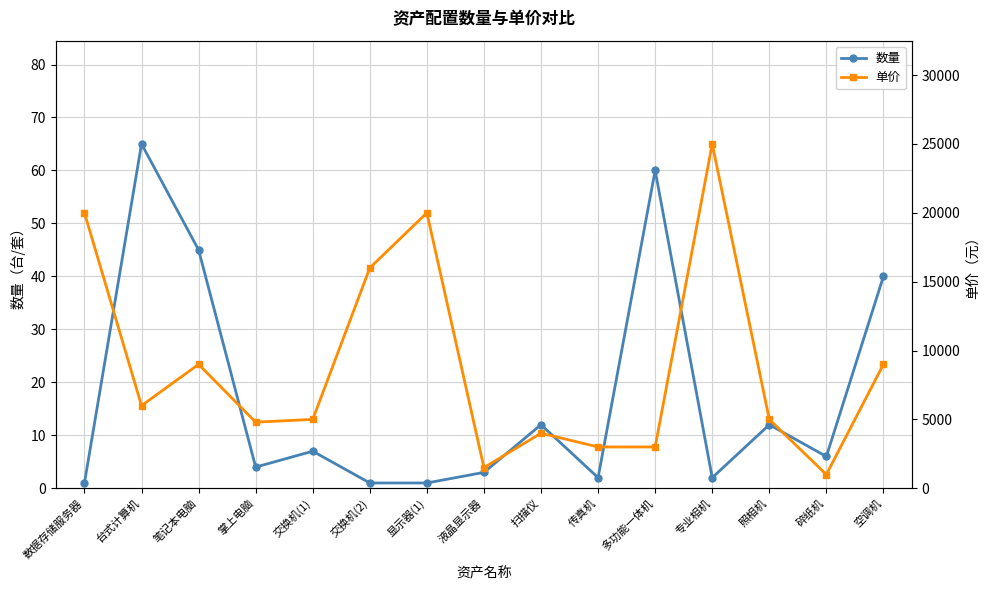

Which label corresponds to the largest value in the chart?

专业相机